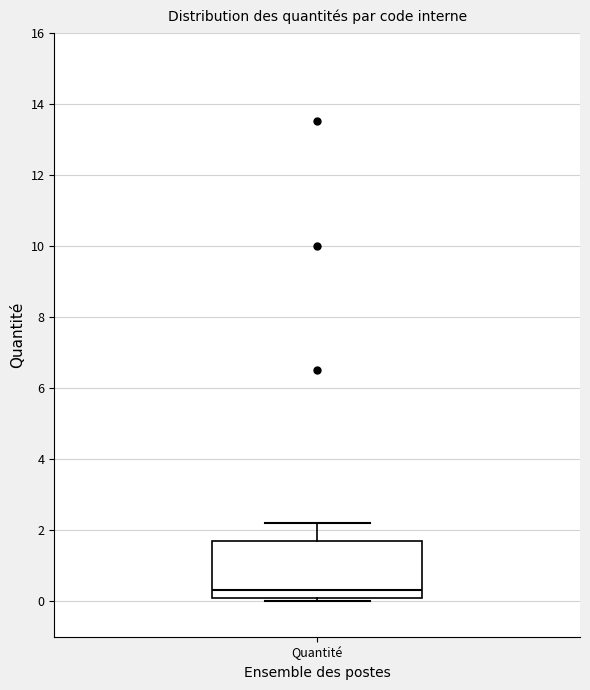

Read this box plot against the y-axis: the position of the median line, the range covered by the box, and the ends of both whiskers. The values are not printed on the chart, so give them approximately, as read against the axis.

median 0.4, box 0.2 to 1.8, whiskers 0.0 to 2.2